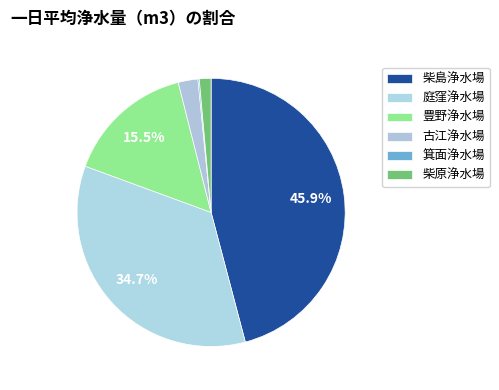

To the nearest percent, what is the difference between the largest and smallest slice percentages?

46%